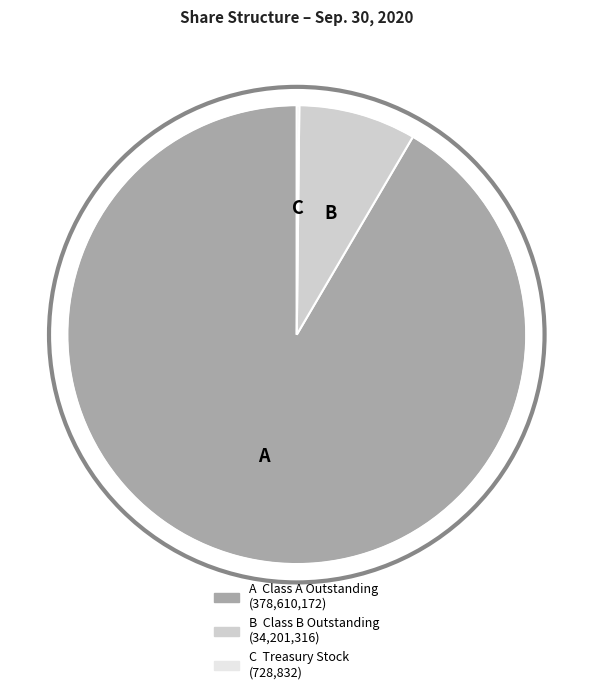

Is there any slice that represents more than half of the pie?

Yes